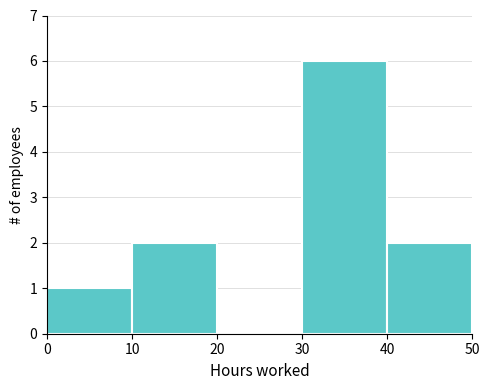

How tall is the bar that spans 40 to 50 on the x-axis? The values are not printed on the chart, so give them approximately, as read against the axis.

2